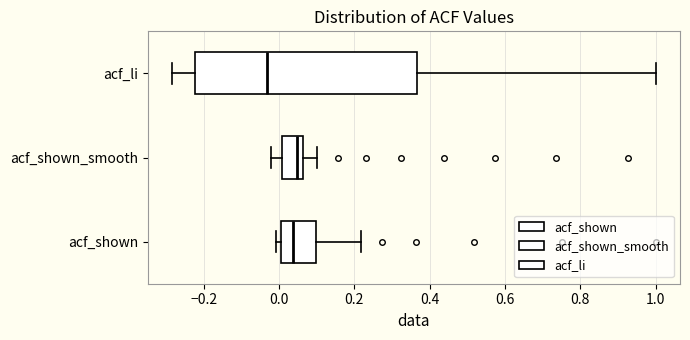

Which box is the widest, from its left edge to its right edge?

acf_li